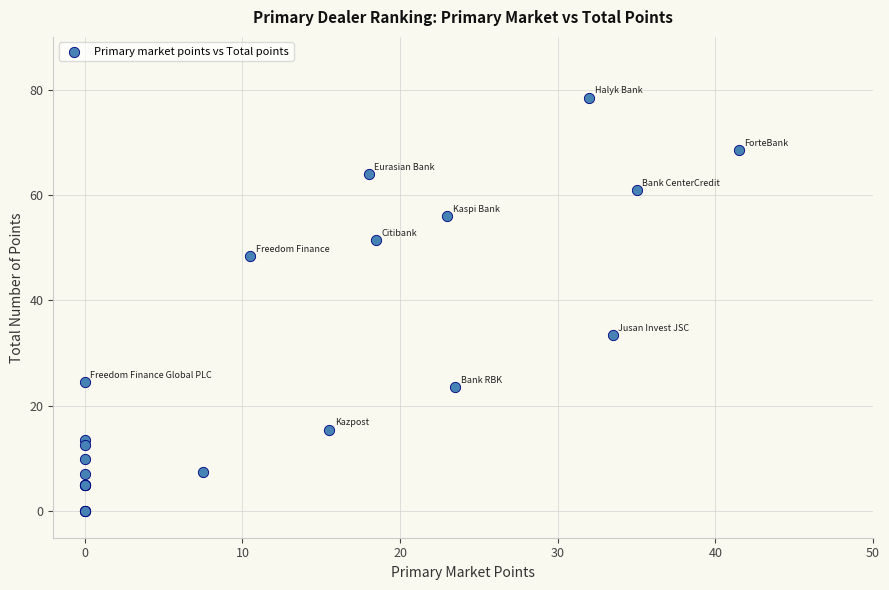

What Y value in the scatter plot is closest to 39?

33.5